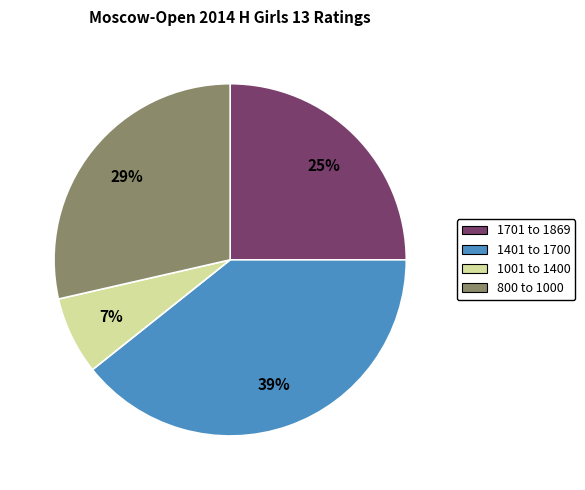

Is the sum of 1401 to 1700 and 1001 to 1400 greater than half?

No